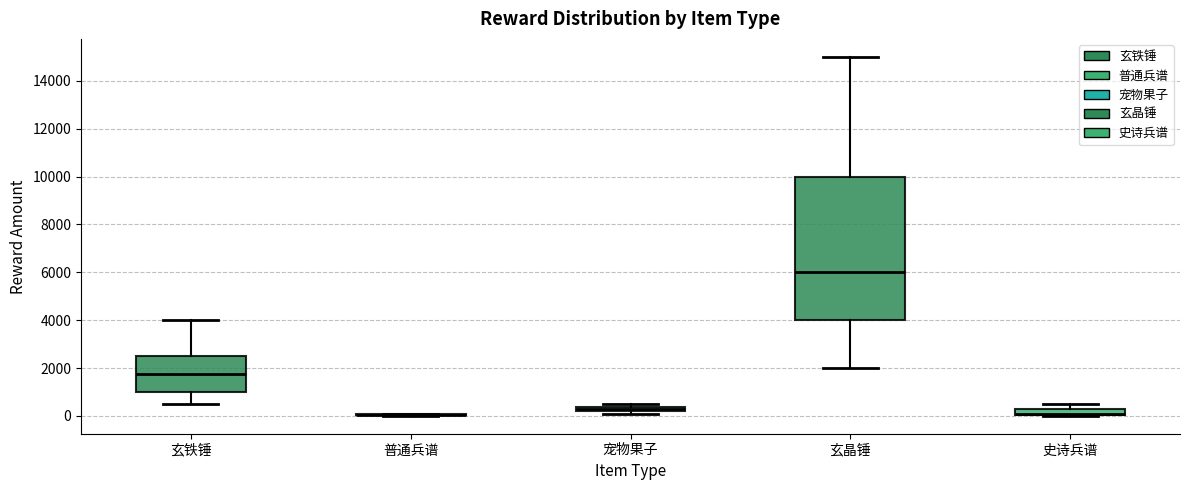

Which box is the tallest, from its lower edge to its upper edge?

玄晶锤